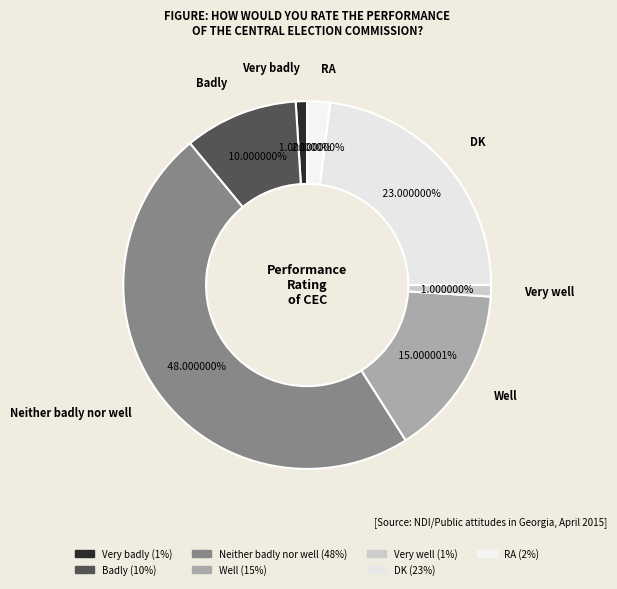

To the nearest percent, what is the average slice percentage?

14%